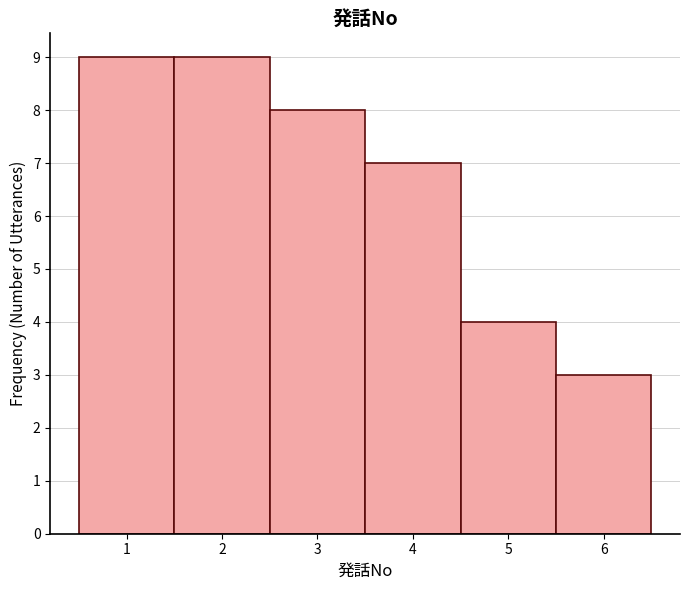

Reading left to right, list every bar in this chart as the range it spans on the x-axis followed by its height. The values are not printed on the chart, so give them approximately, as read against the axis.

0.5 to 1.5: 9
1.5 to 2.5: 9
2.5 to 3.5: 8
3.5 to 4.5: 7
4.5 to 5.5: 4
5.5 to 6.5: 3